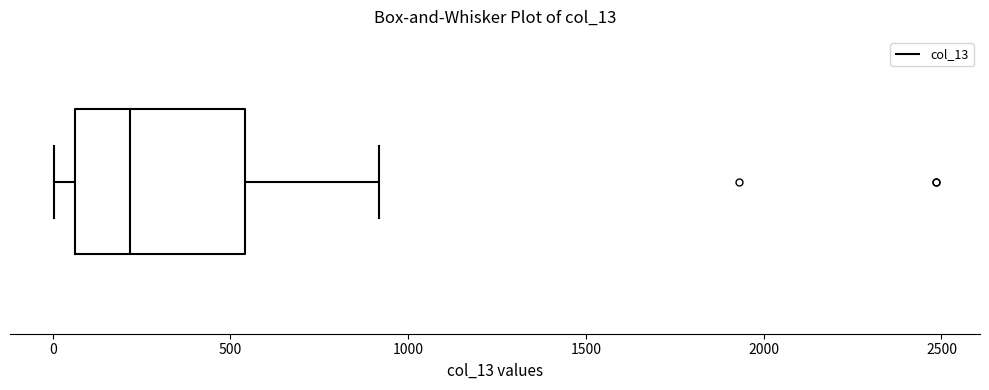

Transcribe this box plot: give where the median line is, the range the box spans, and where the two whiskers end, as read against the x-axis. The values are not printed on the chart, so give them approximately, as read against the axis.

median 200, box 50 to 550, whiskers 0 to 900